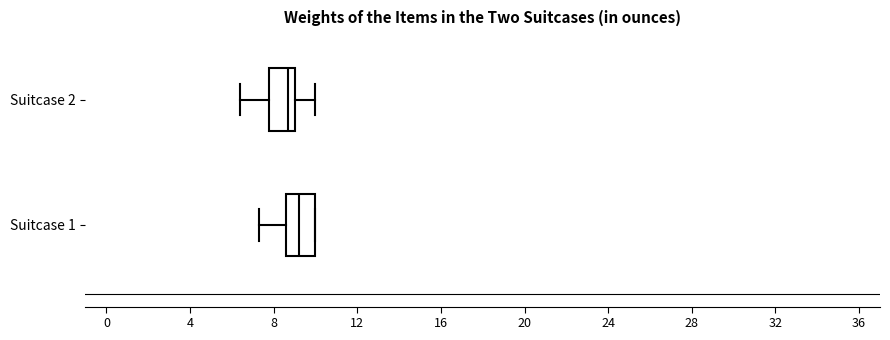

Where is the left edge of the box for Suitcase 1 on the x-axis? The values are not printed on the chart, so give them approximately, as read against the axis.

8.5